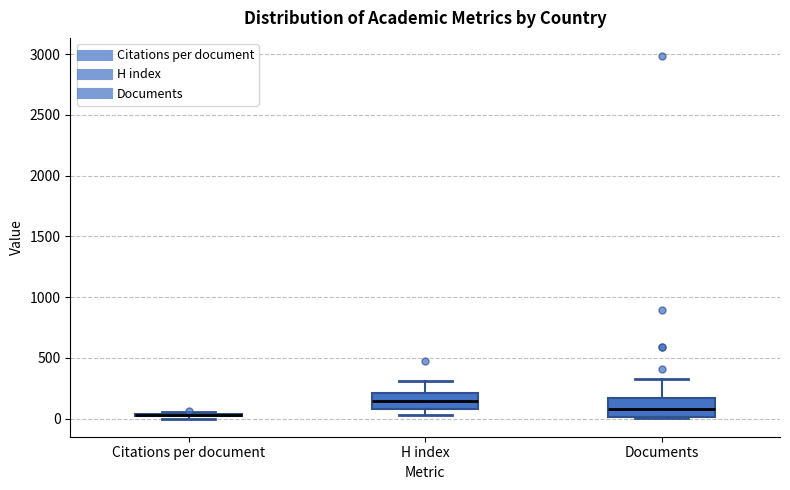

Where does the upper whisker of the box for Documents end on the y-axis? The values are not printed on the chart, so give them approximately, as read against the axis.

350